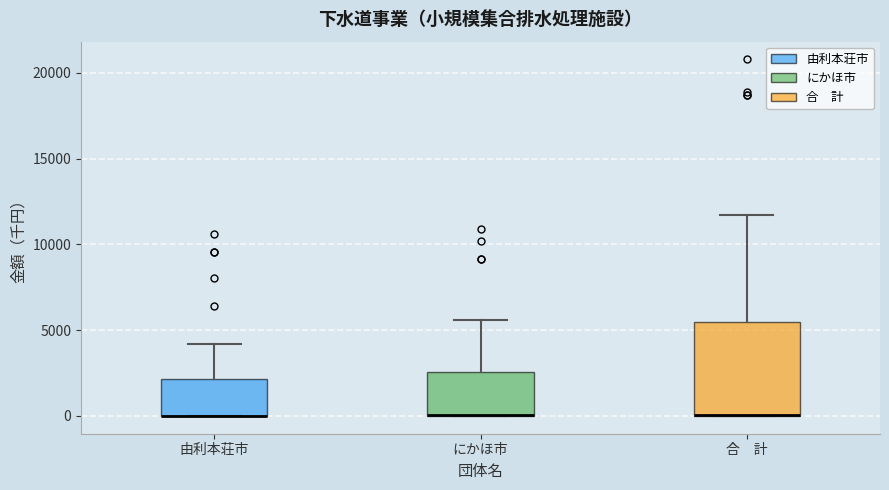

Reading left to right, read every box against the y-axis: the position of its median line, the range the box covers, and the ends of its whiskers. The values are not printed on the chart, so give them approximately, as read against the axis.

由利本荘市: median 0 (drawn on the box's lower edge), box 0 to 2000, whiskers 0 to 4000
にかほ市: median 0 (drawn on the box's lower edge), box 0 to 2500, whiskers 0 to 5500
合 計: median 0 (drawn on the box's lower edge), box 0 to 5500, whiskers 0 to 11500